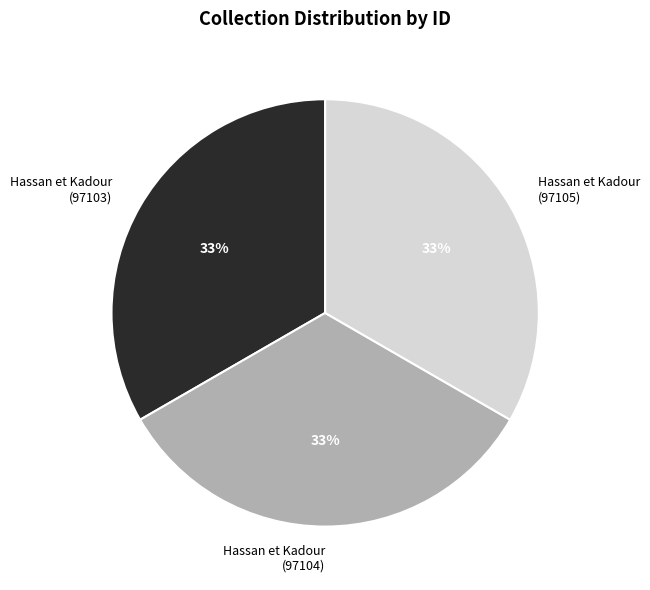

Does Hassan et Kadour (97105) represent more than half of the total?

No